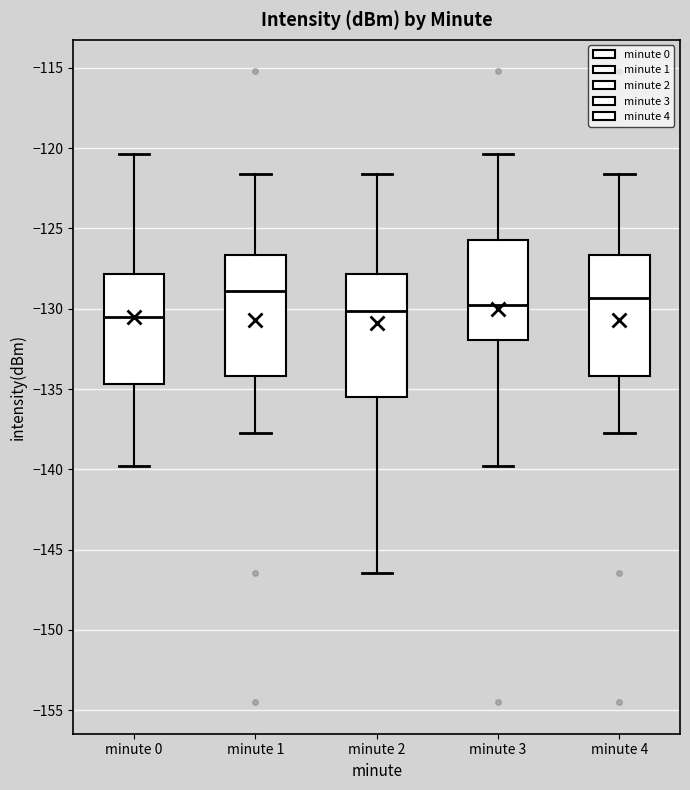

Where does the median line of the box for minute 3 sit on the y-axis? The values are not printed on the chart, so give them approximately, as read against the axis.

-130.0